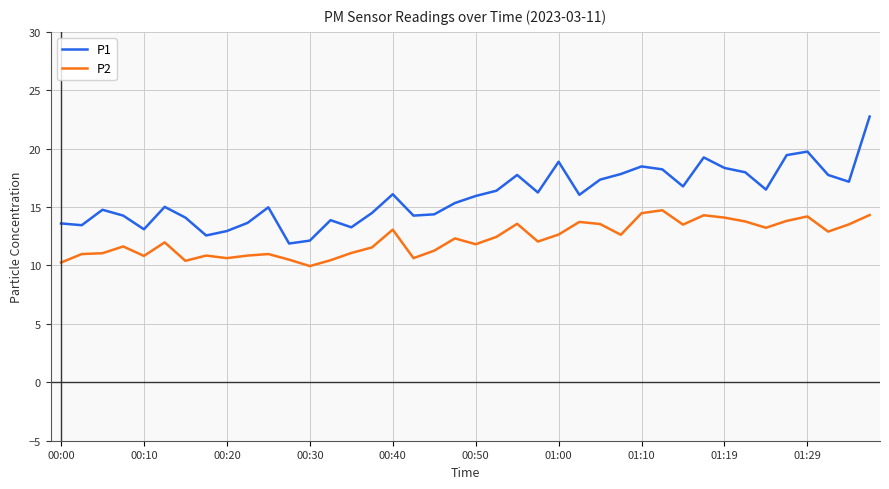

What is the difference between the maximum and minimum values in the P1 series?

10.9